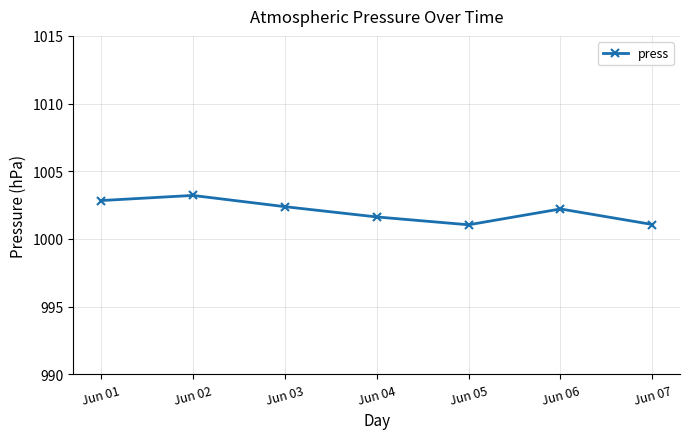

Which has a higher value, Jun 03 or Jun 07?

Jun 03